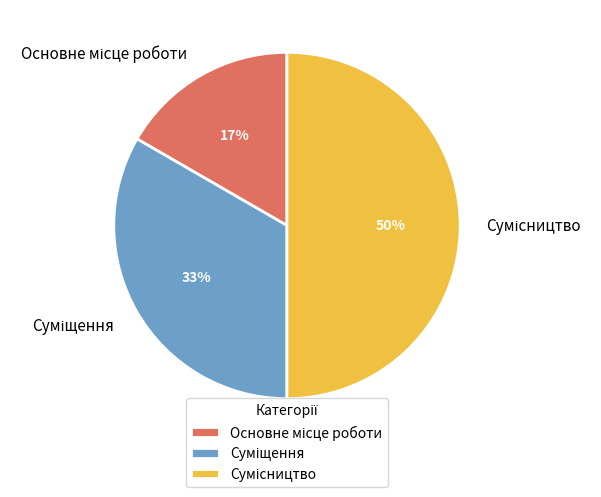

To the nearest percent, what is the difference between the largest and smallest slice percentages?

33%